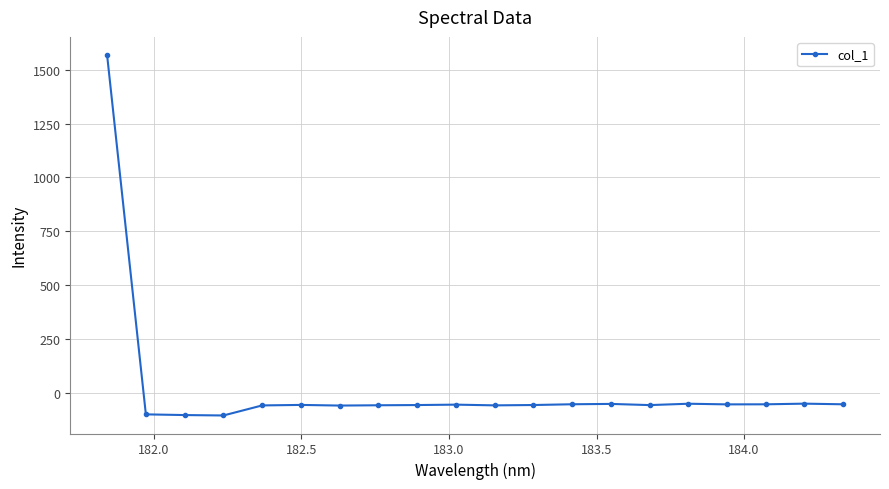

What is the minimum value shown in the chart?

-106.1